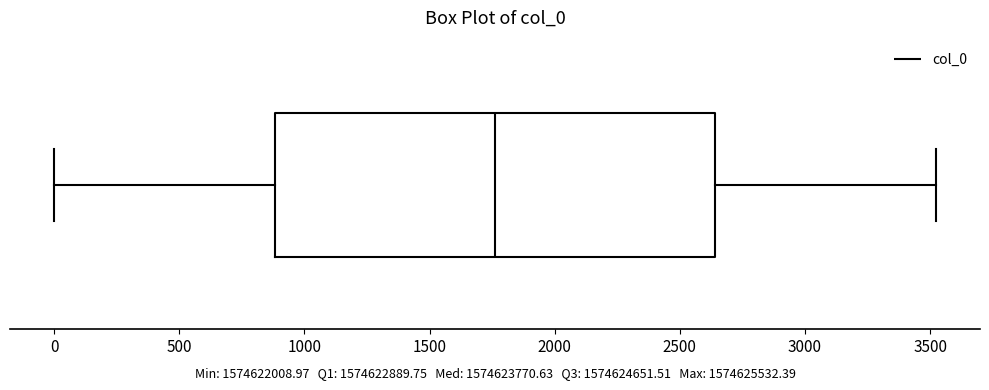

Transcribe this box plot: give where the median line is, the range the box spans, and where the two whiskers end, as read against the x-axis. The values are not printed on the chart, so give them approximately, as read against the axis.

median 1750, box 900 to 2650, whiskers 0 to 3500